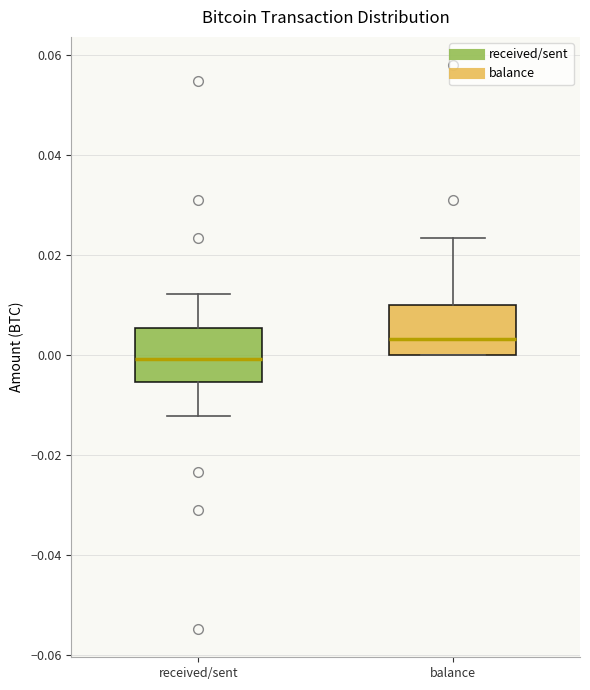

Where is the upper edge of the box for balance on the y-axis? The values are not printed on the chart, so give them approximately, as read against the axis.

0.010